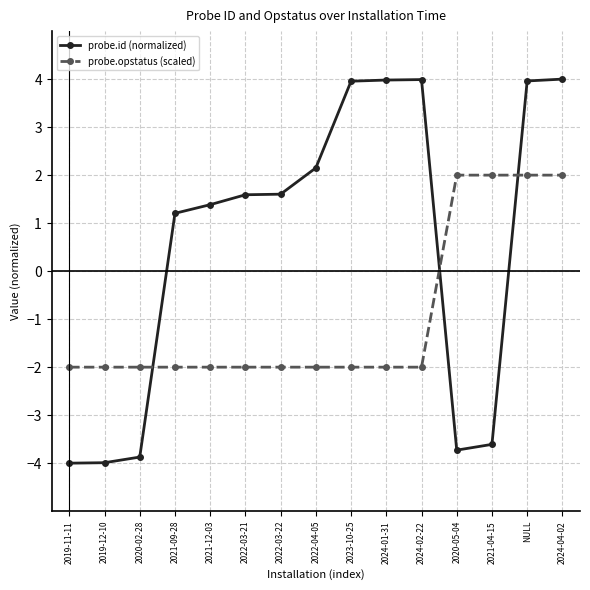

What are all the series names shown in the legend?

probe.id (normalized), probe.opstatus (scaled)